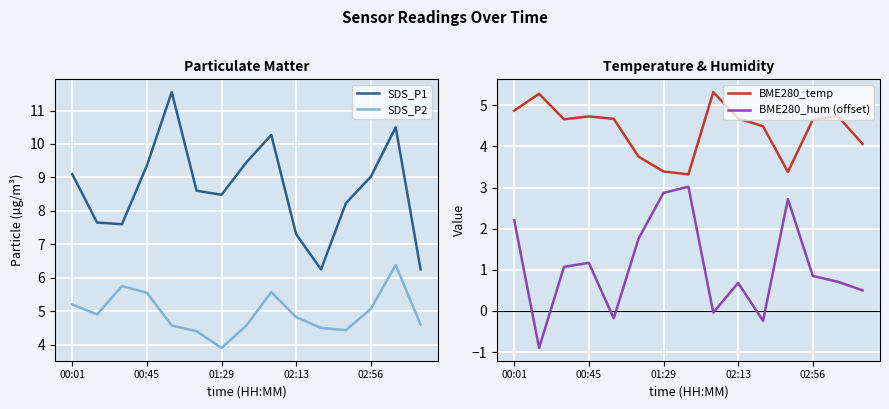

True or false: SDS_P1 has a value of 12.2 at 00:01.

False